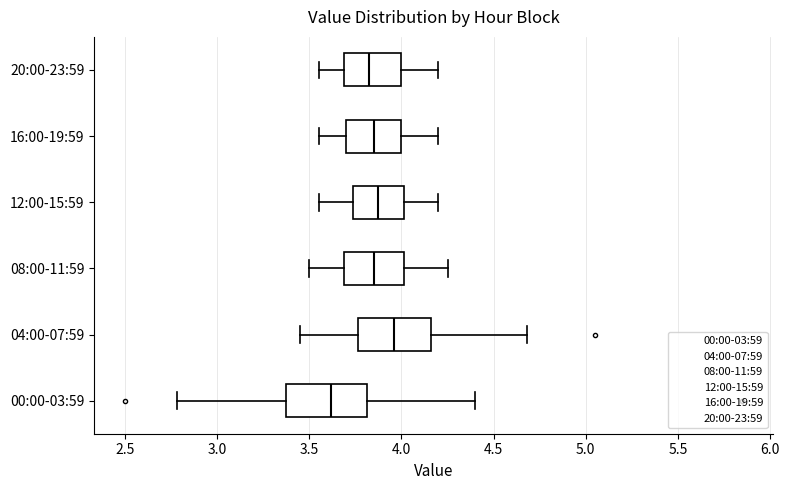

Reading bottom to top, transcribe this box plot: for each box, give where its median line is, the range the box spans, and where its two whiskers end, as read against the x-axis. The values are not printed on the chart, so give them approximately, as read against the axis.

00:00-03:59: median 3.60, box 3.35 to 3.80, whiskers 2.80 to 4.40
04:00-07:59: median 3.95, box 3.75 to 4.15, whiskers 3.45 to 4.70
08:00-11:59: median 3.85, box 3.70 to 4.00, whiskers 3.50 to 4.25
12:00-15:59: median 3.90, box 3.75 to 4.00, whiskers 3.55 to 4.20
16:00-19:59: median 3.85, box 3.70 to 4.00, whiskers 3.55 to 4.20
20:00-23:59: median 3.85, box 3.70 to 4.00, whiskers 3.55 to 4.20